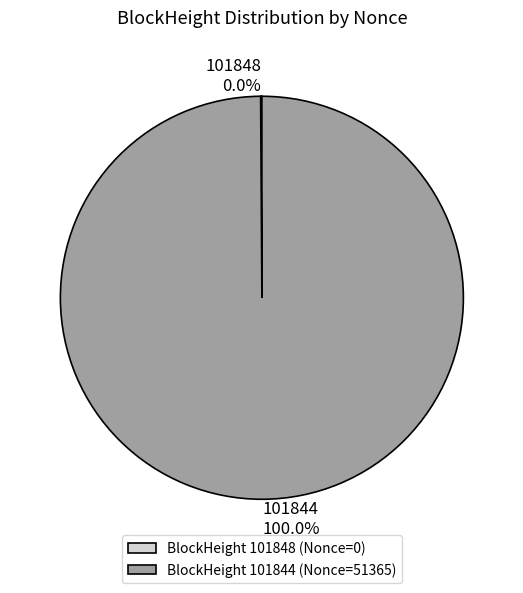

How many segments does this pie chart have?

2